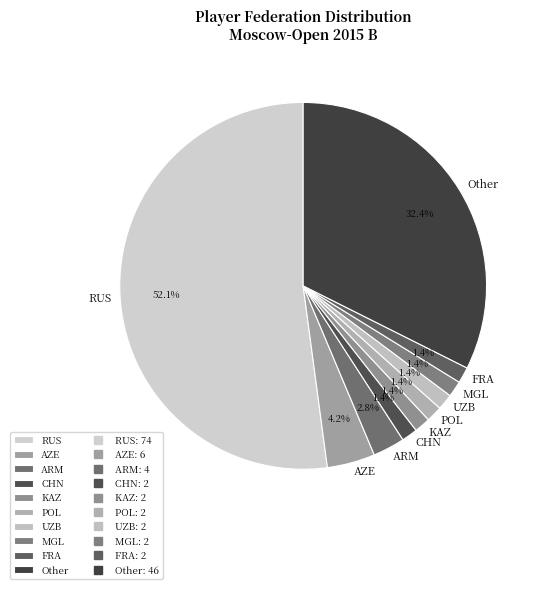

What is the majority slice?

RUS